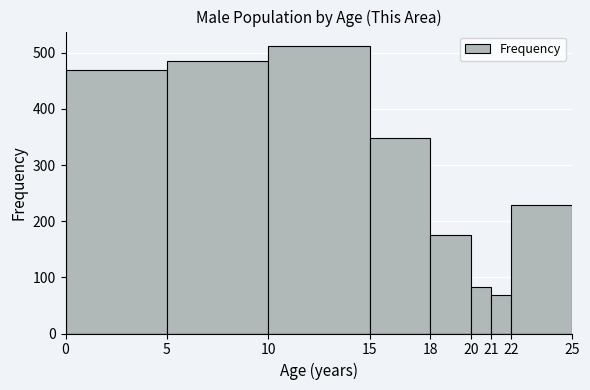

How tall is the bar that spans 21 to 22 on the x-axis? The values are not printed on the chart, so give them approximately, as read against the axis.

70